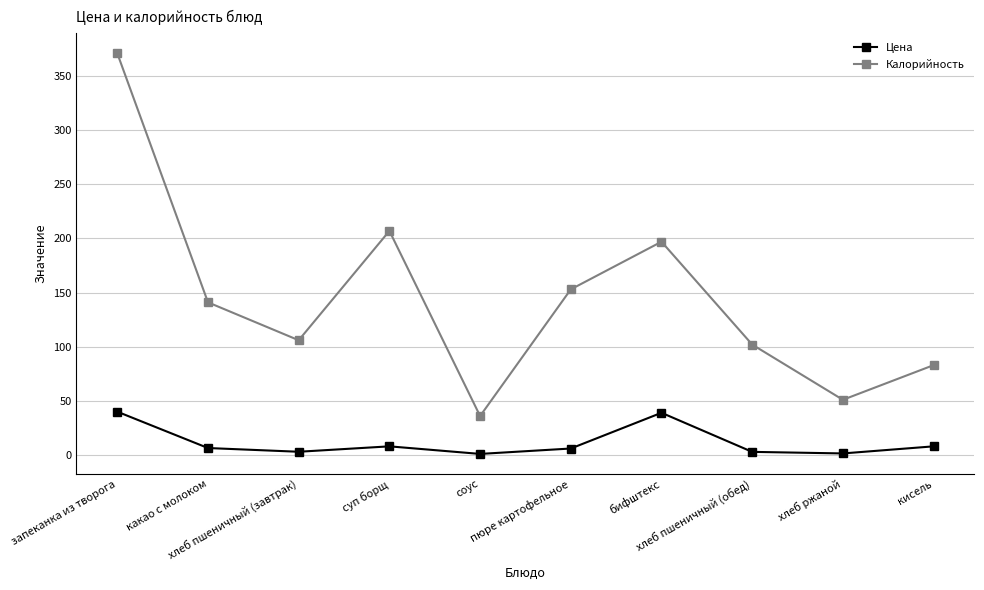

What is the label of the 3rd point from the left?

хлеб пшеничный (завтрак)